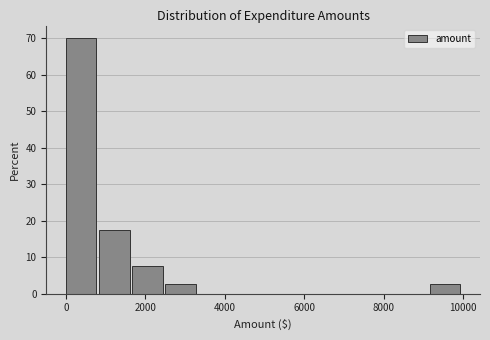

Which range on the x-axis has the tallest bar?

0 to 800